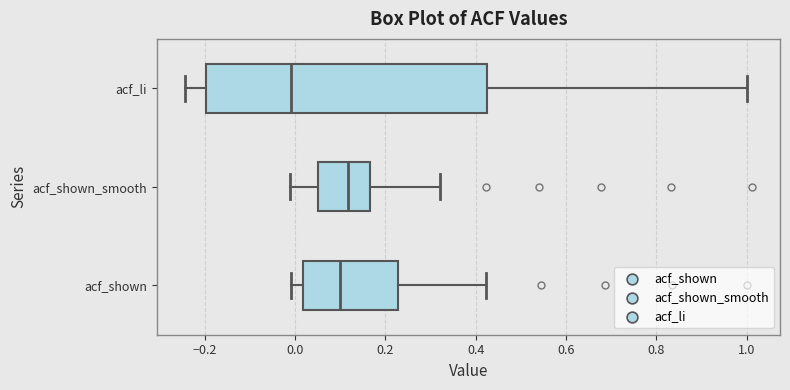

Where does the median line of the box for acf_shown_smooth sit on the x-axis? The values are not printed on the chart, so give them approximately, as read against the axis.

0.12